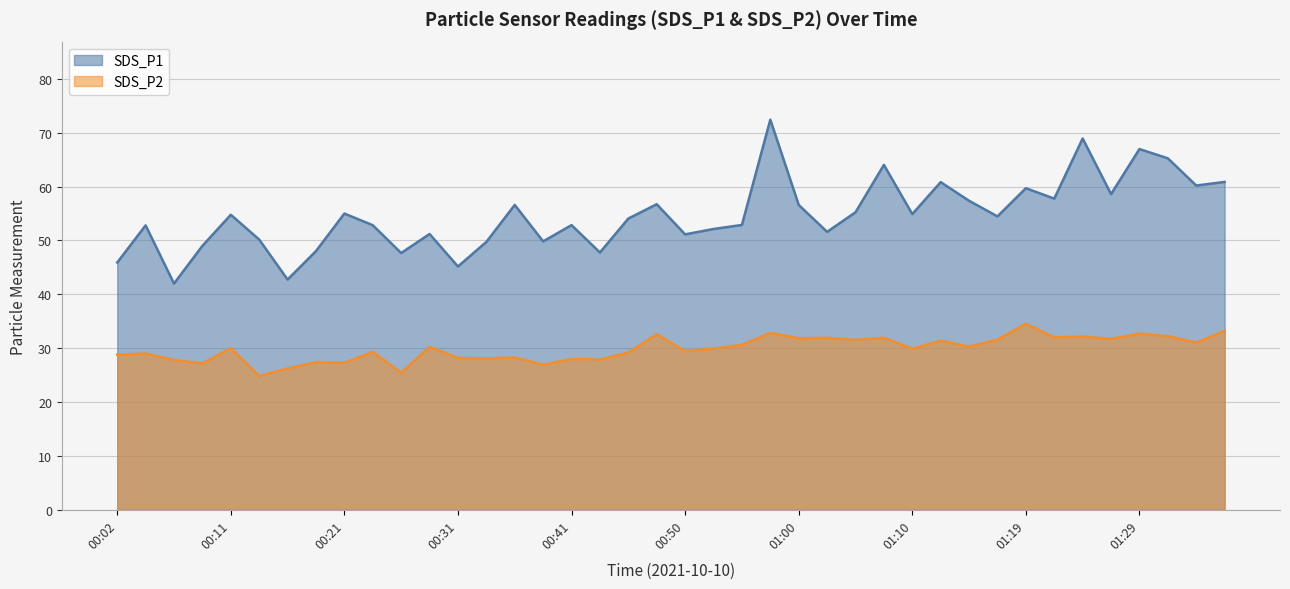

What is the label of the 24th point from the left?

00:58